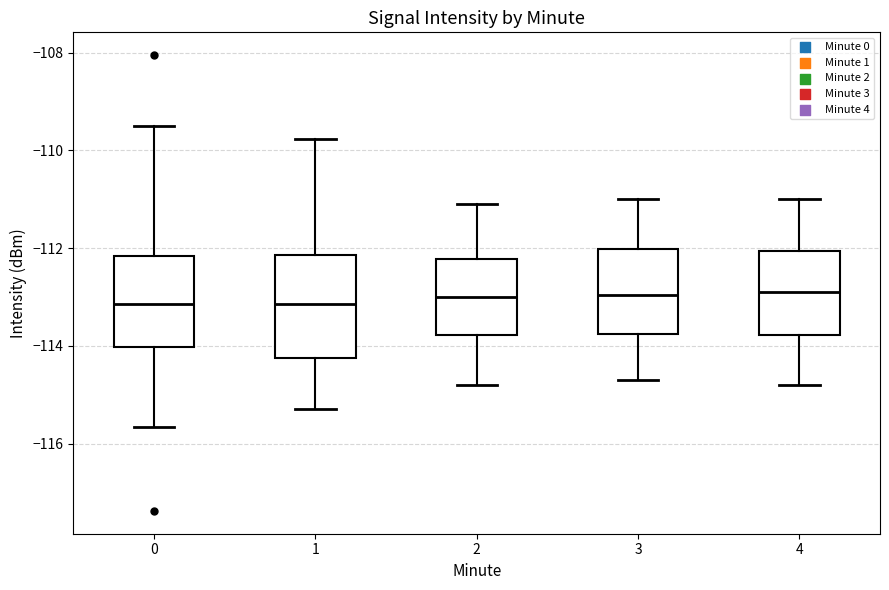

Reading left to right, read every box against the y-axis: the position of its median line, the range the box covers, and the ends of its whiskers. The values are not printed on the chart, so give them approximately, as read against the axis.

0: median -113.2, box -114.0 to -112.2, whiskers -115.6 to -109.6
1: median -113.2, box -114.2 to -112.2, whiskers -115.2 to -109.8
2: median -113.0, box -113.8 to -112.2, whiskers -114.8 to -111.0
3: median -113.0, box -113.8 to -112.0, whiskers -114.6 to -111.0
4: median -112.8, box -113.8 to -112.0, whiskers -114.8 to -111.0